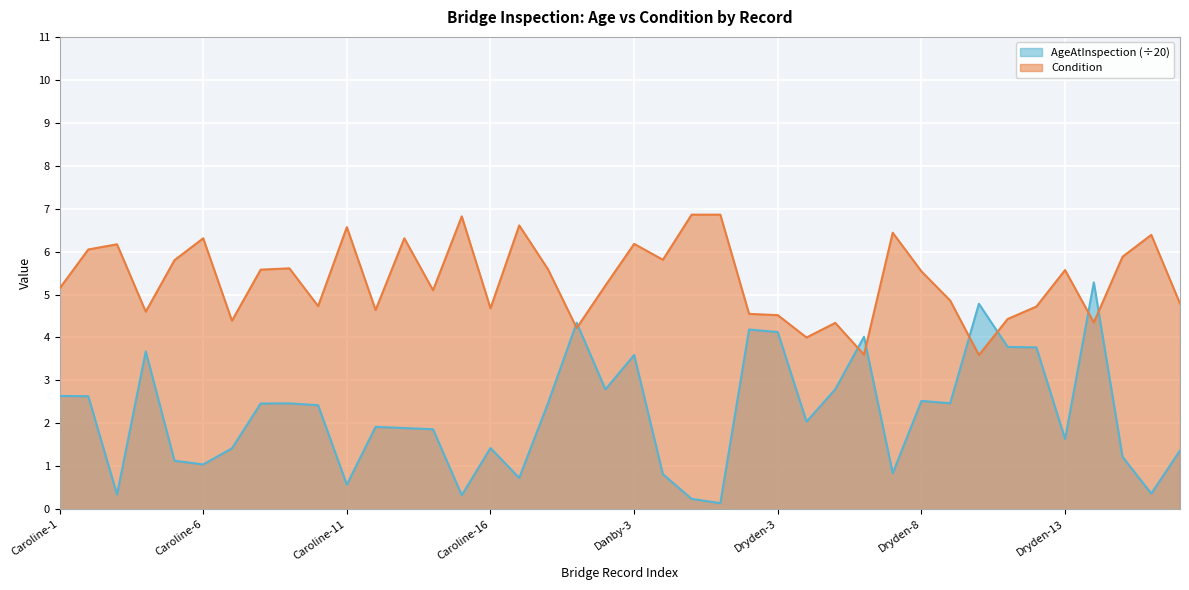

What is the average value of the Condition series?

5.3